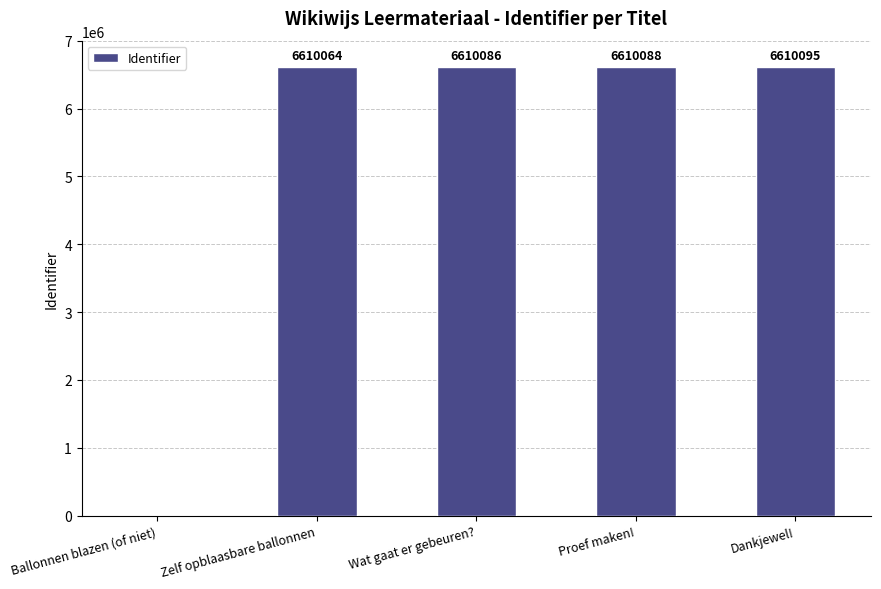

What is the sum of the values at Wat gaat er gebeuren? and Ballonnen blazen (of niet)?

6610086